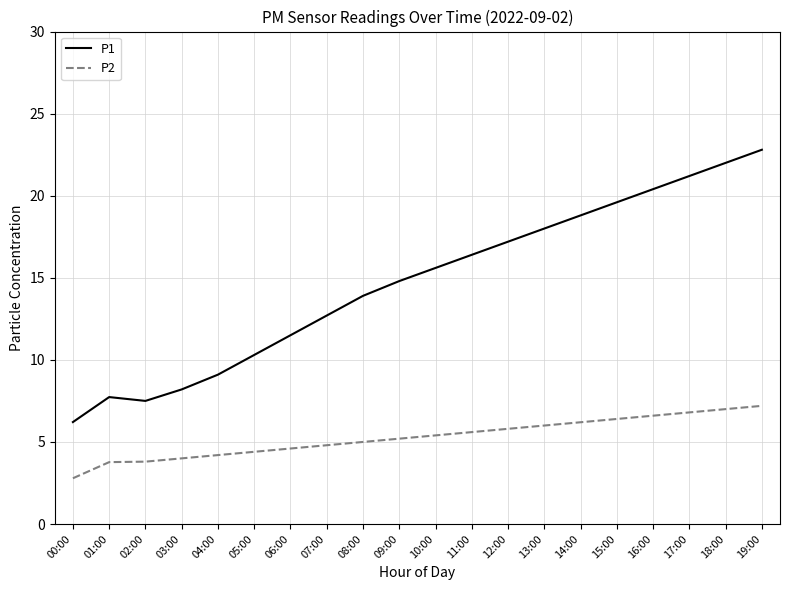

Which category has the highest value across all series?

19:00